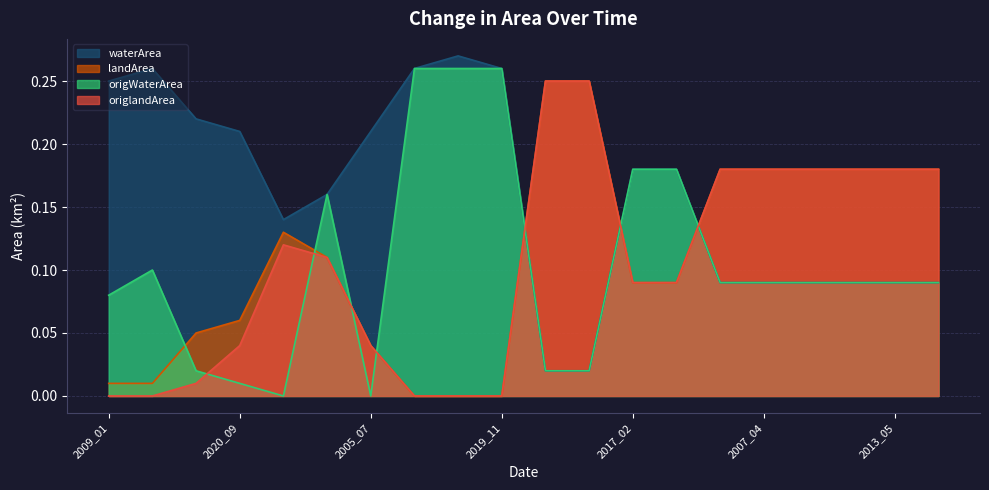

Reading left to right, list all the values displayed in this chart.

waterArea: 2009_01=0.2	2018_08=0.3	2014_01=0.2	2020_09=0.2	2012_05=0.1	2016_02=0.2	2005_07=0.2	1993_10=0.3	1996_11=0.3	2019_11=0.3	2014_10=0.0	2018_05=0.0	2017_02=0.2	2018_02=0.2	1999_04=0.1	2007_04=0.1	2007_05=0.1	2009_04=0.1	2013_05=0.1	2016_05=0.1
landArea: 2009_01=0.0	2018_08=0.0	2014_01=0.1	2020_09=0.1	2012_05=0.1	2016_02=0.1	2005_07=0.0	1993_10=0.0	1996_11=0.0	2019_11=0.0	2014_10=0.2	2018_05=0.2	2017_02=0.1	2018_02=0.1	1999_04=0.2	2007_04=0.2	2007_05=0.2	2009_04=0.2	2013_05=0.2	2016_05=0.2
origWaterArea: 2009_01=0.1	2018_08=0.1	2014_01=0.0	2020_09=0.0	2012_05=0.0	2016_02=0.2	2005_07=0.0	1993_10=0.3	1996_11=0.3	2019_11=0.3	2014_10=0.0	2018_05=0.0	2017_02=0.2	2018_02=0.2	1999_04=0.1	2007_04=0.1	2007_05=0.1	2009_04=0.1	2013_05=0.1	2016_05=0.1
origlandArea: 2009_01=0.0	2018_08=0.0	2014_01=0.0	2020_09=0.0	2012_05=0.1	2016_02=0.1	2005_07=0.0	1993_10=0.0	1996_11=0.0	2019_11=0.0	2014_10=0.2	2018_05=0.2	2017_02=0.1	2018_02=0.1	1999_04=0.2	2007_04=0.2	2007_05=0.2	2009_04=0.2	2013_05=0.2	2016_05=0.2